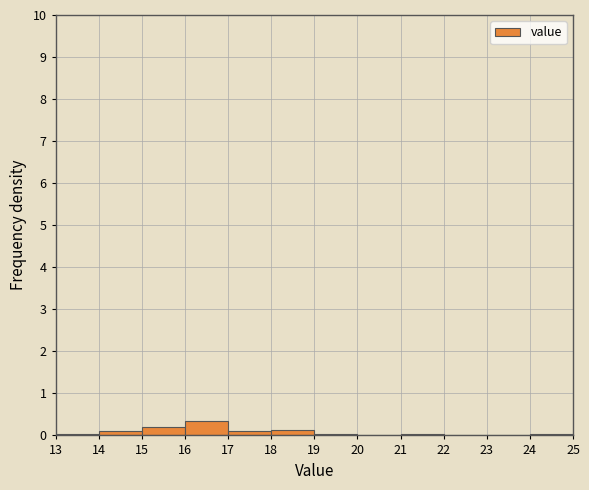

Reading left to right, list every bar in this chart as the range it spans on the x-axis followed by its height. The values are not printed on the chart, so give them approximately, as read against the axis.

13 to 14: under 0.1
14 to 15: 0.1
15 to 16: 0.2
16 to 17: 0.3
17 to 18: 0.1
18 to 19: 0.1
19 to 20: under 0.1
20 to 21: 0
21 to 22: under 0.1
22 to 23: 0
23 to 24: 0
24 to 25: under 0.1